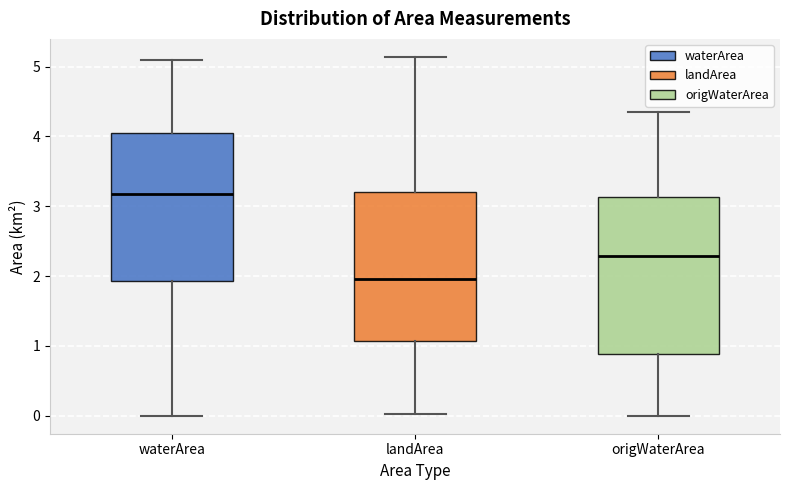

Where is the lower edge of the box for waterArea on the y-axis? The values are not printed on the chart, so give them approximately, as read against the axis.

1.9